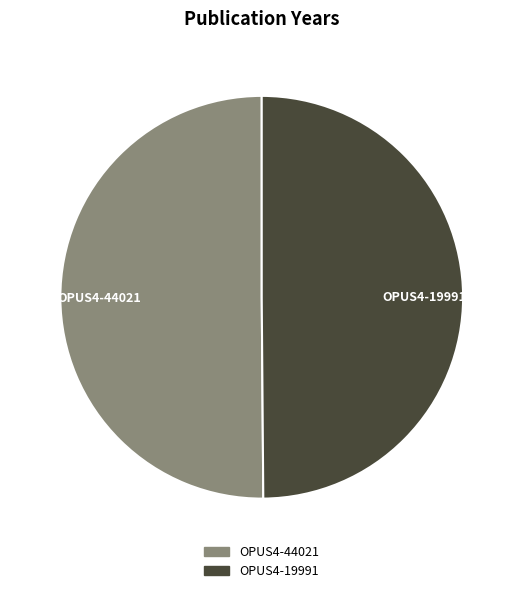

Is the sum of OPUS4-19991 and OPUS4-44021 greater than half?

Yes